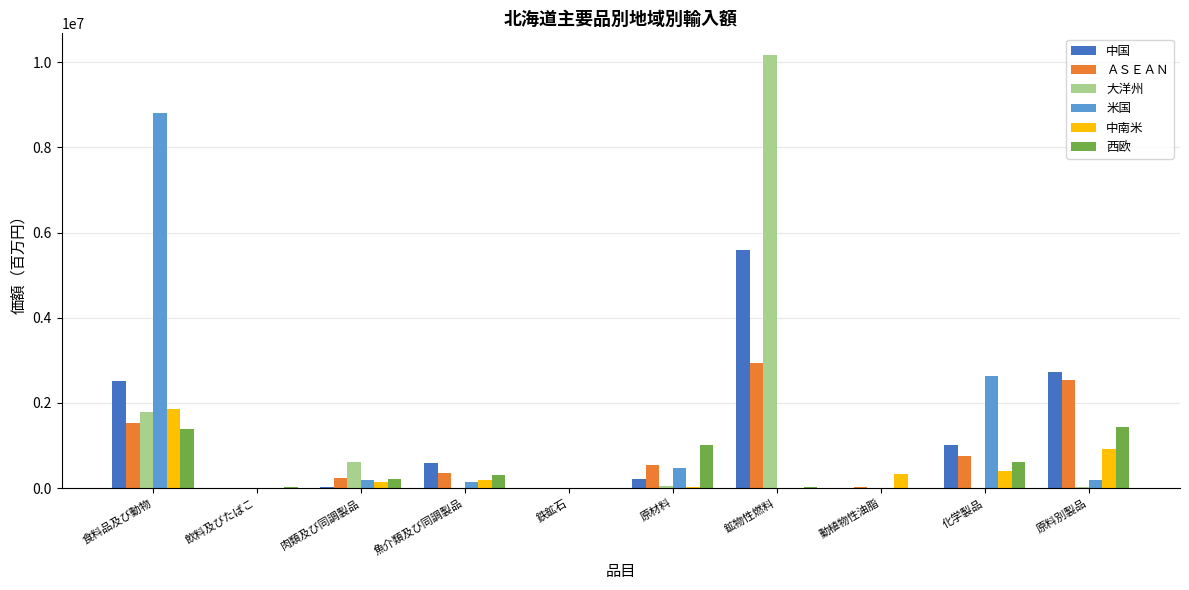

At which label does 大洋州 reach its peak?

鉱物性燃料